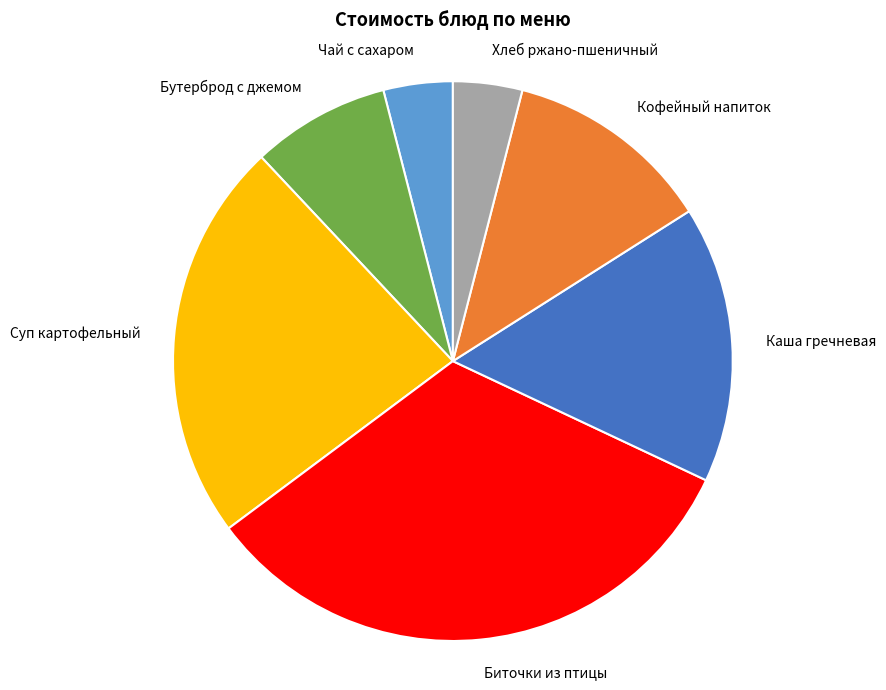

Count the number of slices in the pie.

7